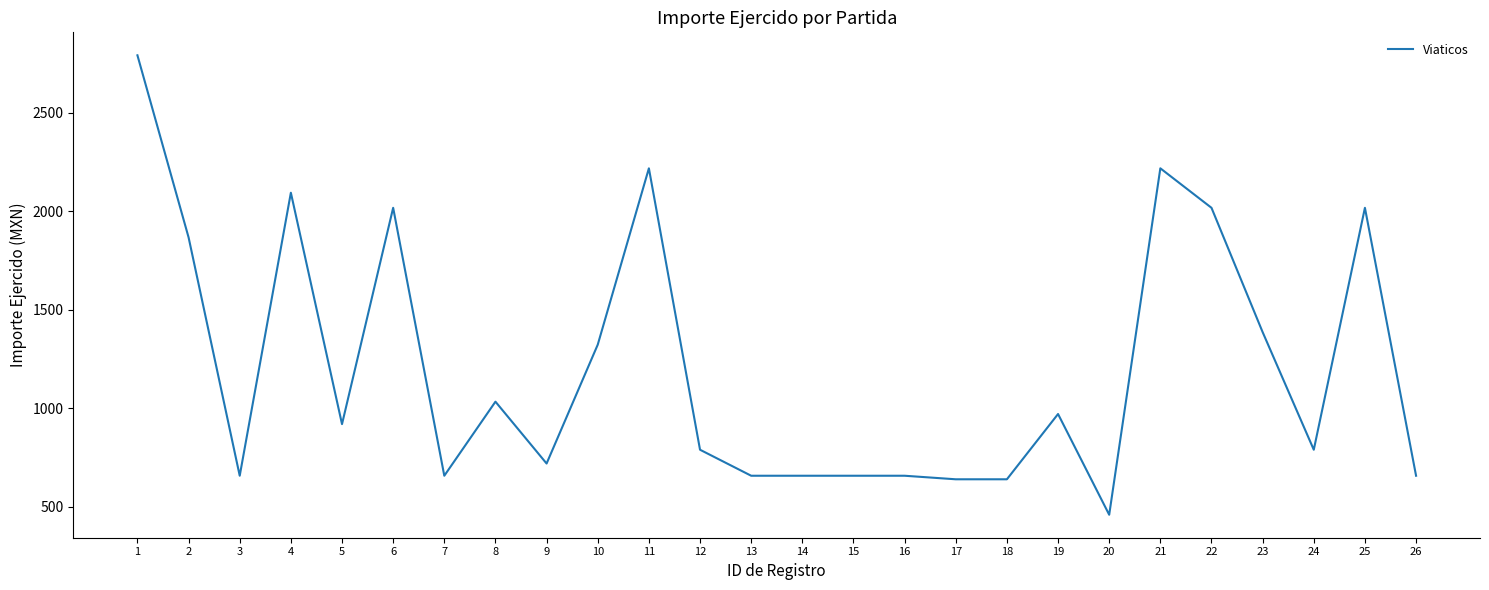

What is the minimum value shown in the chart?

460.0